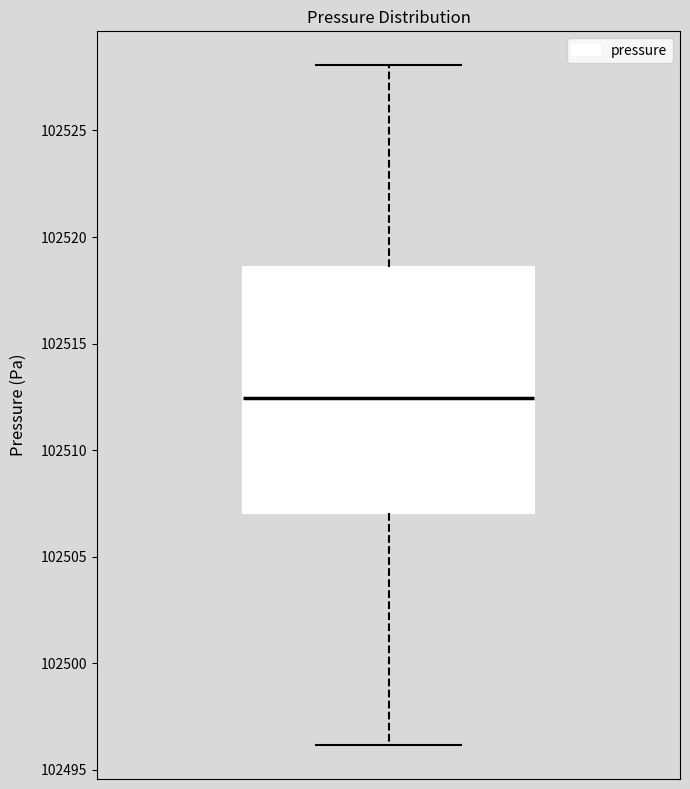

Where does the lower whisker of the box end on the y-axis? The values are not printed on the chart, so give them approximately, as read against the axis.

102496.0